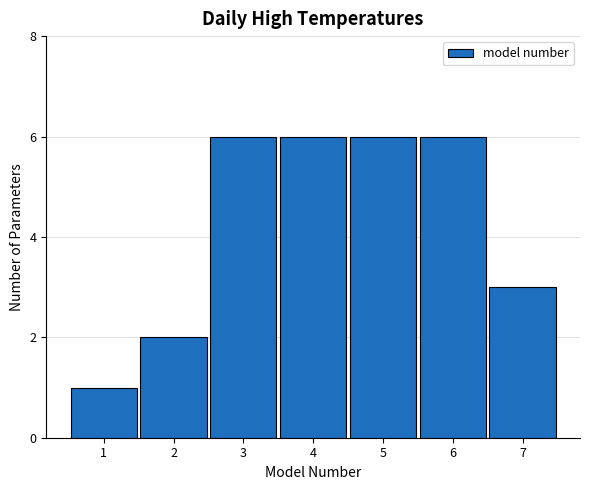

Reading left to right, list every bar in this chart as the range it spans on the x-axis followed by its height. The values are not printed on the chart, so give them approximately, as read against the axis.

0.5 to 1.5: 1
1.5 to 2.5: 2
2.5 to 3.5: 6
3.5 to 4.5: 6
4.5 to 5.5: 6
5.5 to 6.5: 6
6.5 to 7.5: 3